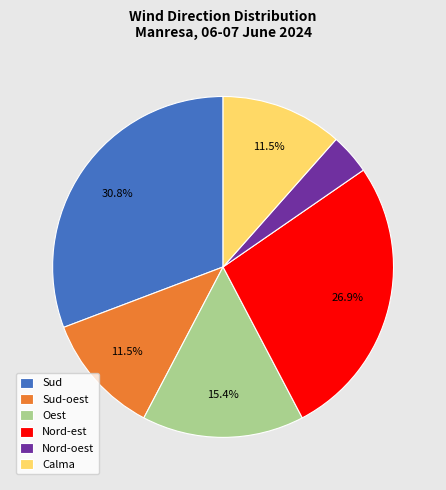

How many segments does this pie chart have?

6